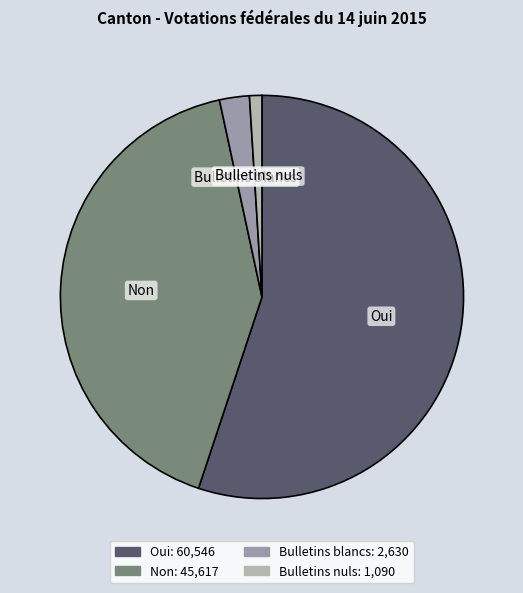

Does any single category account for the majority?

Yes